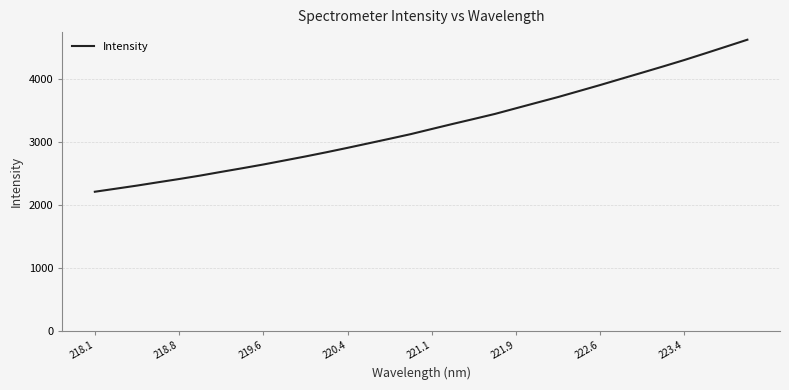

What is the minimum value shown in the chart?

2210.4